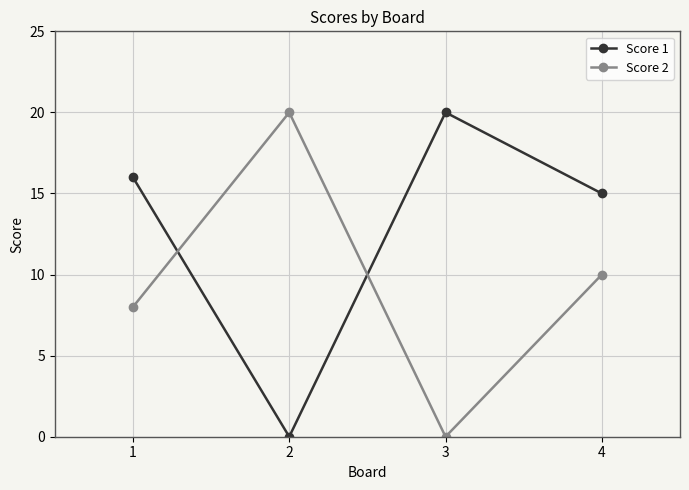

How many values in Score 2 are above zero?

3